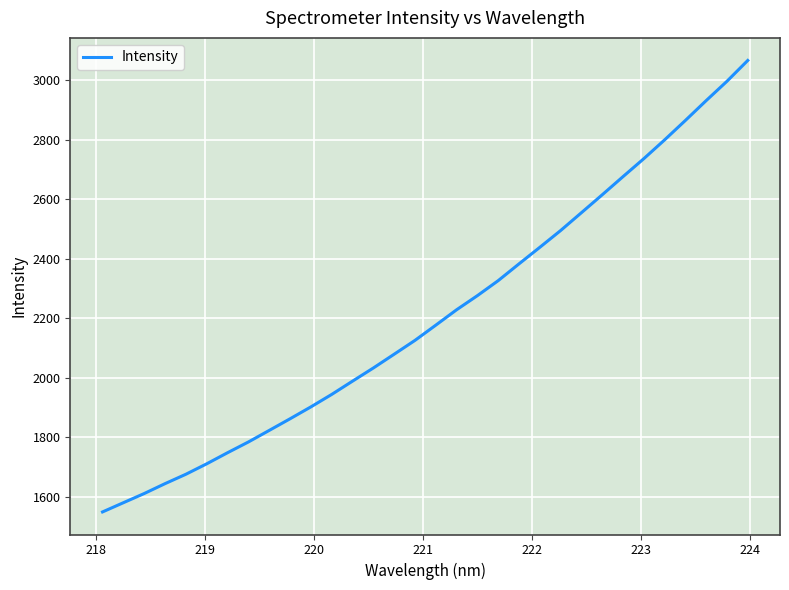

What is the maximum value shown in the chart?

3066.5